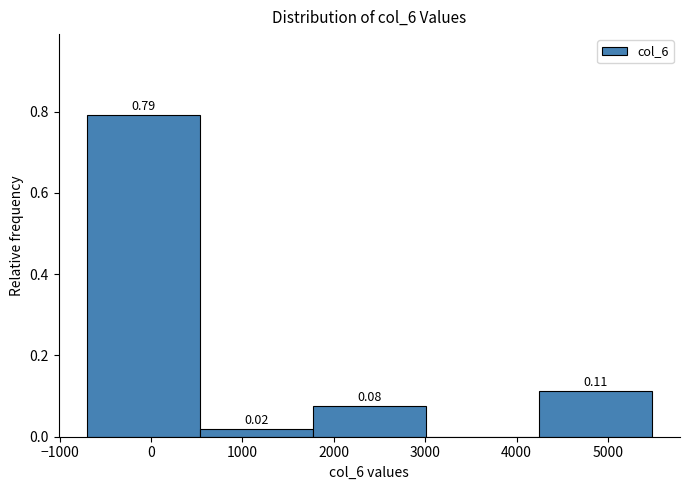

Over which range of the x-axis is the bar tallest?

-700 to 500